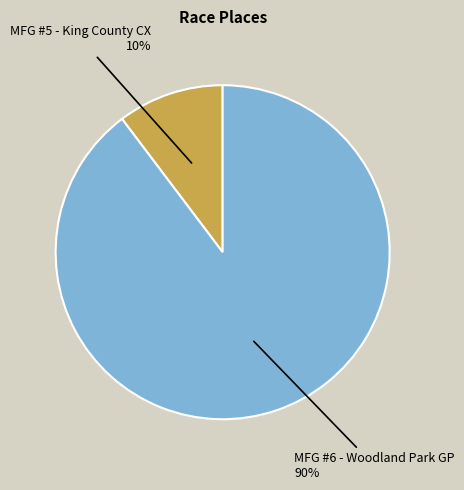

Which has a higher value, MFG #5 - King County CX or MFG #6 - Woodland Park GP?

MFG #6 - Woodland Park GP